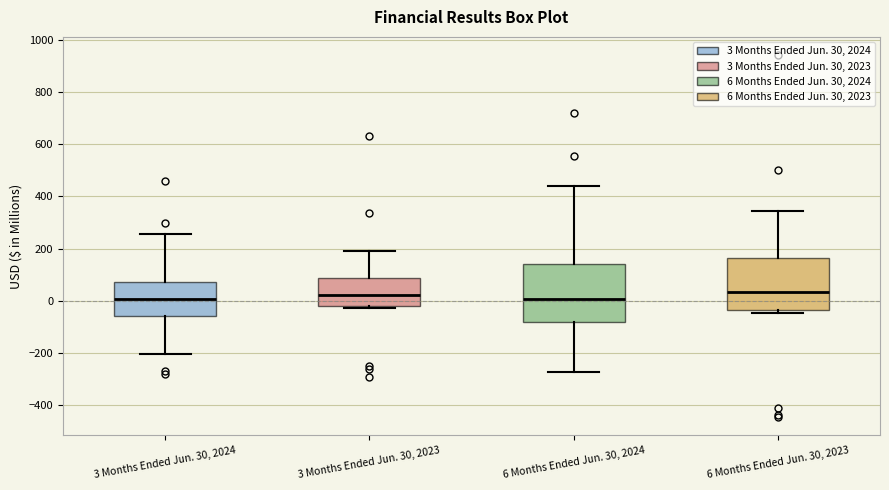

Comparing the boxes themselves (not the whiskers), which one is the tallest?

6 Months Ended Jun. 30, 2024